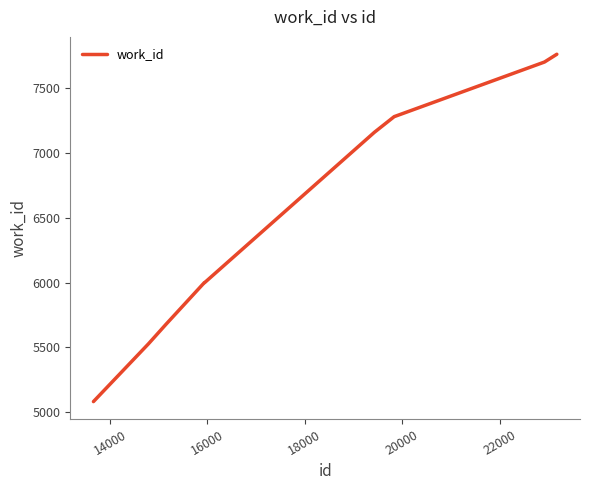

True or false: the data has more than 1 interior local peaks.

False